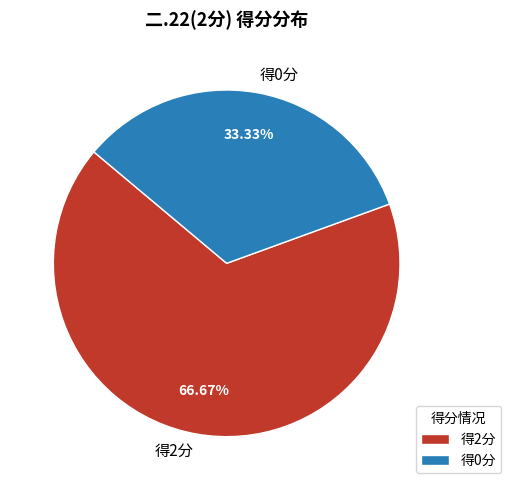

Which slice is the smallest?

得0分